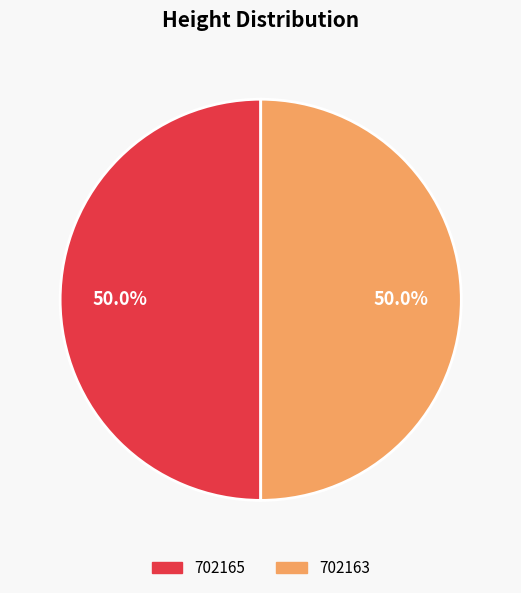

True or false: 702163 accounts for 65% of the total.

False